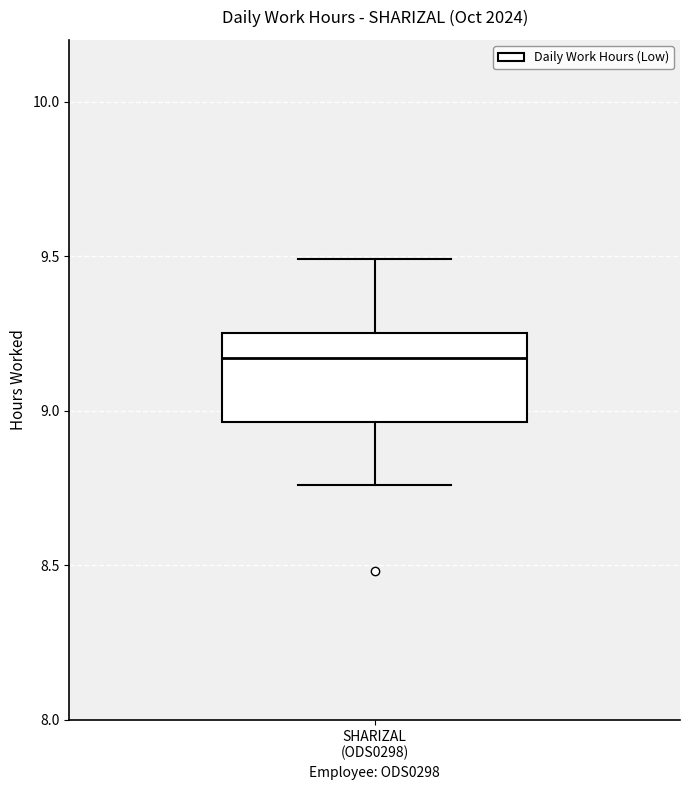

Transcribe this box plot: give where the median line is, the range the box spans, and where the two whiskers end, as read against the y-axis. The values are not printed on the chart, so give them approximately, as read against the axis.

median 9.15, box 8.95 to 9.25, whiskers 8.75 to 9.50